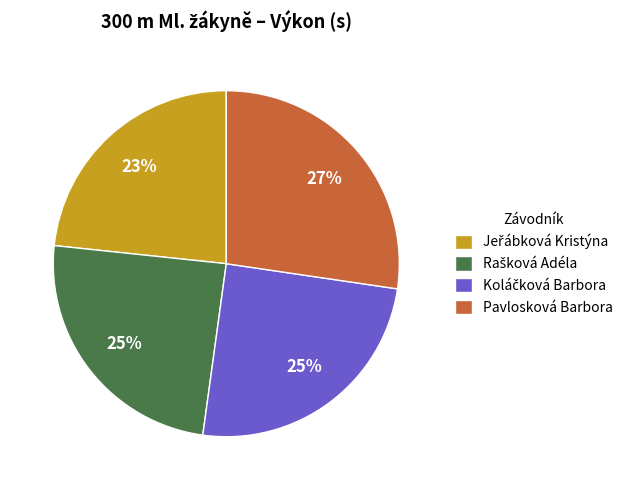

What is the largest slice in the pie chart?

Pavlosková Barbora